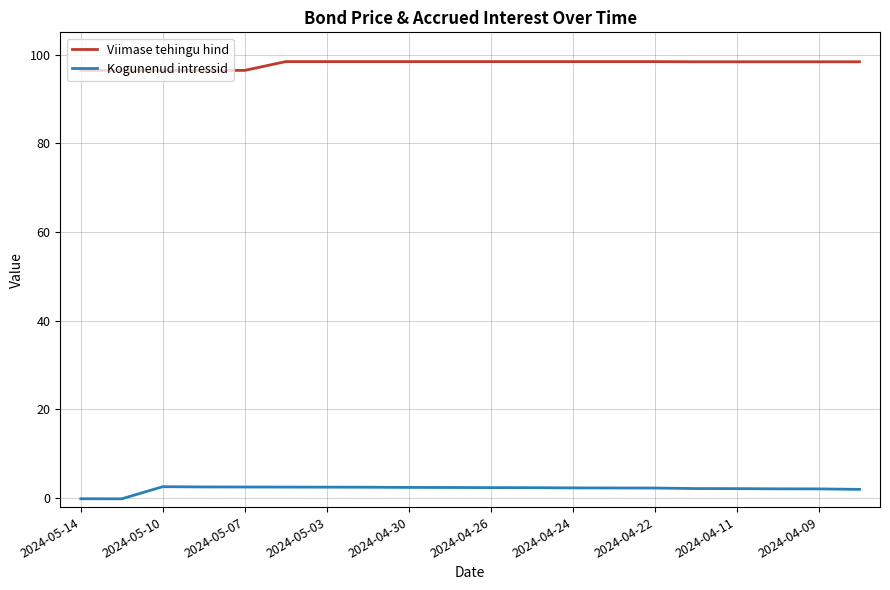

Which series has the largest total across all categories?

Viimase tehingu hind